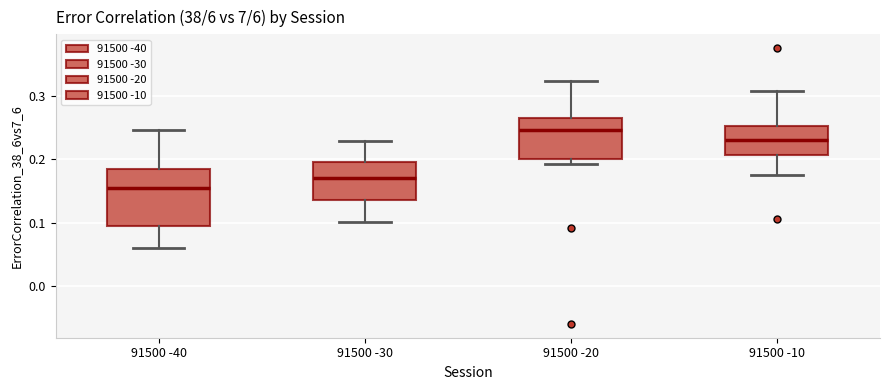

Reading left to right, read every box against the y-axis: the position of its median line, the range the box covers, and the ends of its whiskers. The values are not printed on the chart, so give them approximately, as read against the axis.

91500 -40: median 0.16, box 0.09 to 0.18, whiskers 0.06 to 0.25
91500 -30: median 0.17, box 0.14 to 0.20, whiskers 0.10 to 0.23
91500 -20: median 0.25, box 0.20 to 0.27, whiskers 0.19 to 0.32
91500 -10: median 0.23, box 0.21 to 0.25, whiskers 0.17 to 0.31